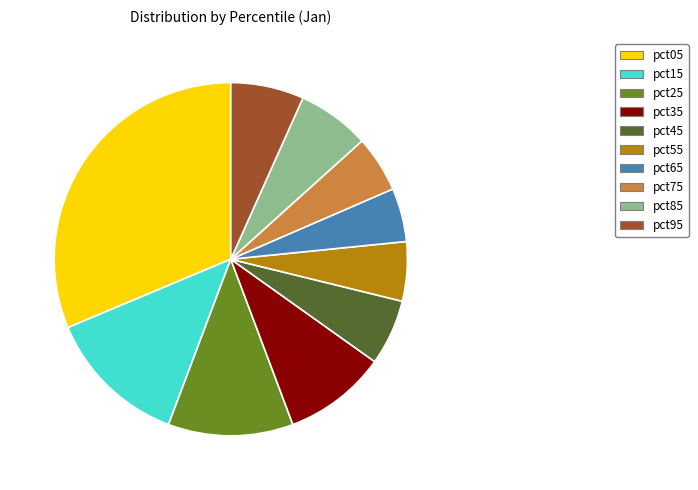

Which has a higher value, pct45 or pct95?

pct95